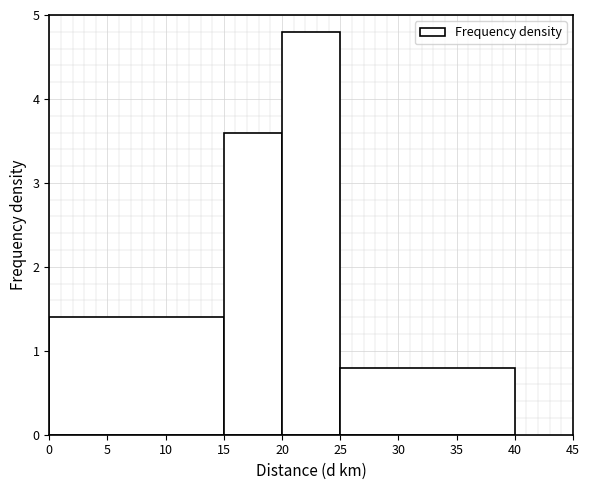

Reading left to right, list every bar in this chart as the range it spans on the x-axis followed by its height. The values are not printed on the chart, so give them approximately, as read against the axis.

0 to 15: 1.4
15 to 20: 3.6
20 to 25: 4.8
25 to 40: 0.8